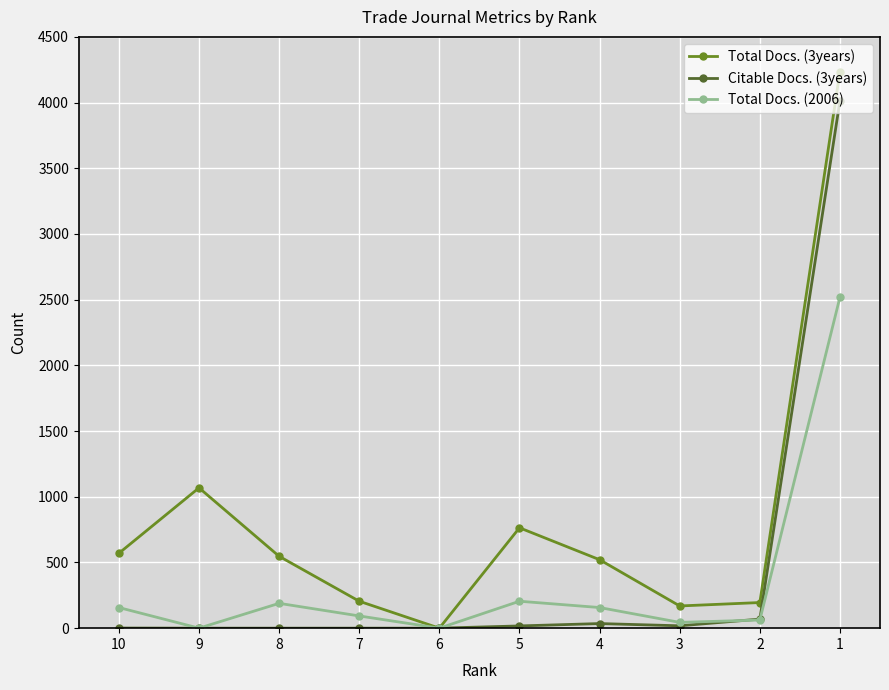

What is the total value across all series at 3?

231